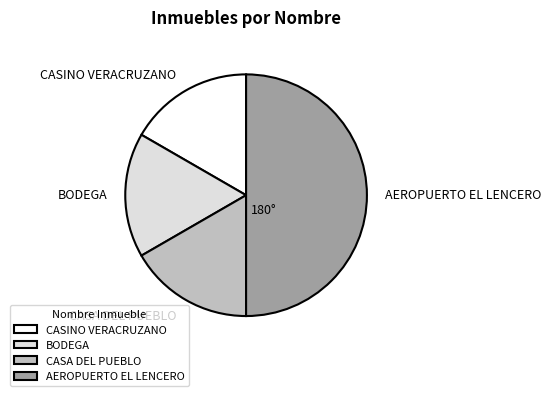

Is BODEGA the majority of the pie?

No